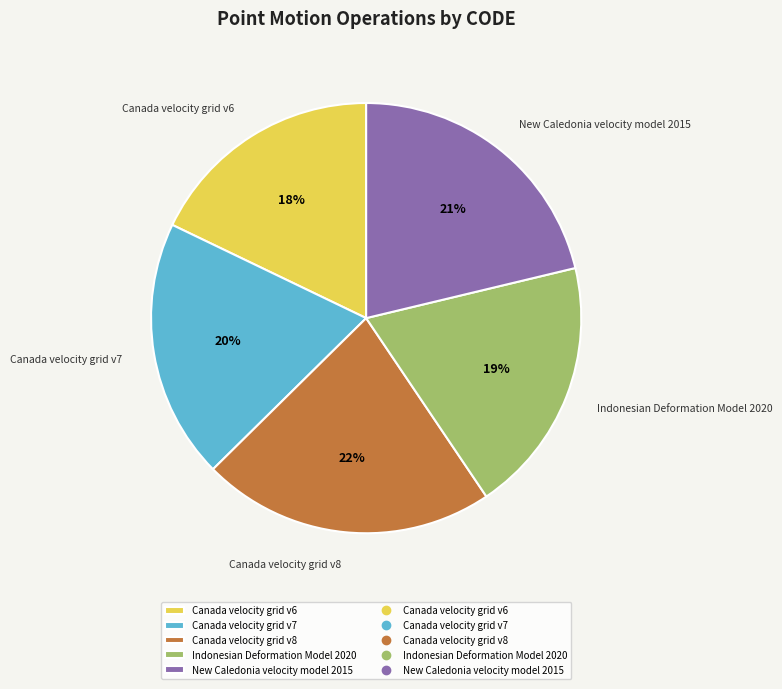

To the nearest percent, what percentage of the pie is Canada velocity grid v8?

22%